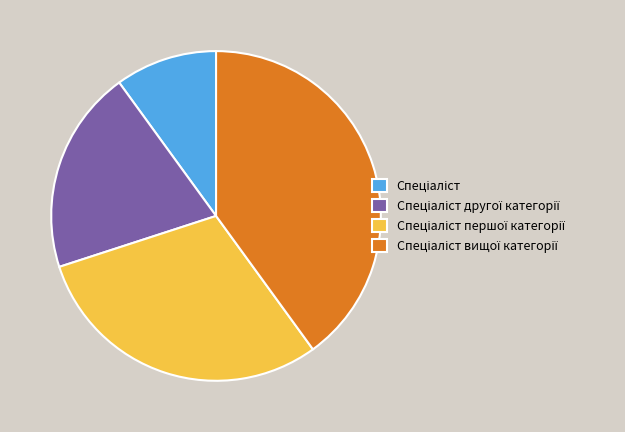

Is there any slice that represents more than half of the pie?

No